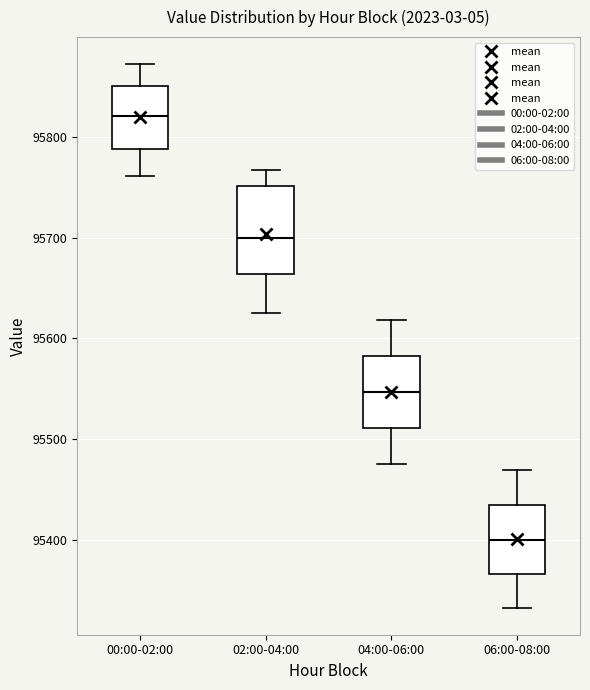

Where does the upper whisker of the box for 06:00-08:00 end on the y-axis? The values are not printed on the chart, so give them approximately, as read against the axis.

95470